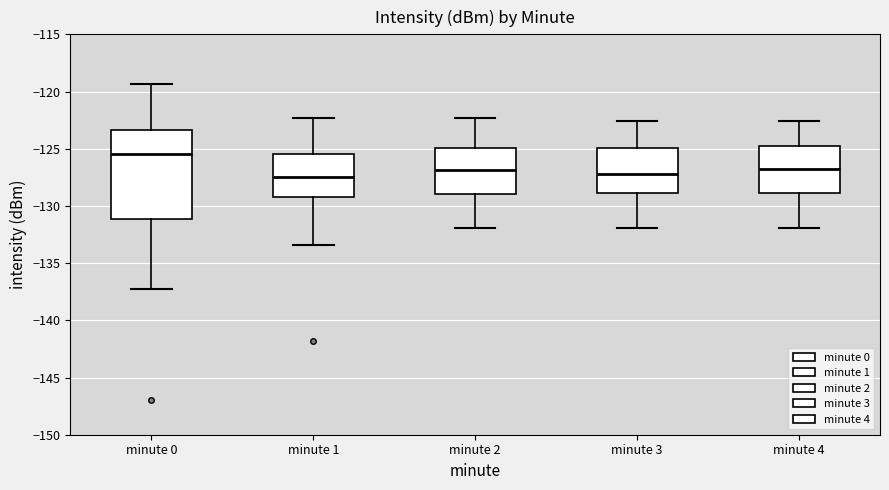

Which box is the tallest, from its lower edge to its upper edge?

minute 0